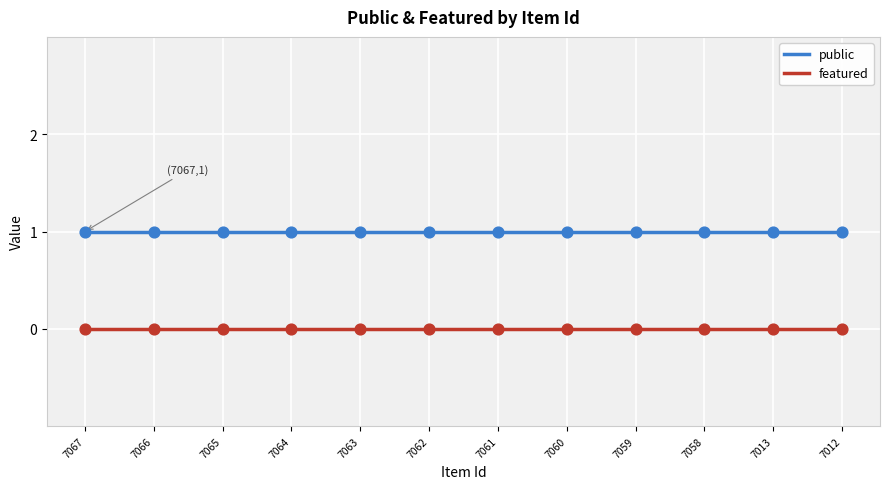

What are all the series names shown in the legend?

public, featured